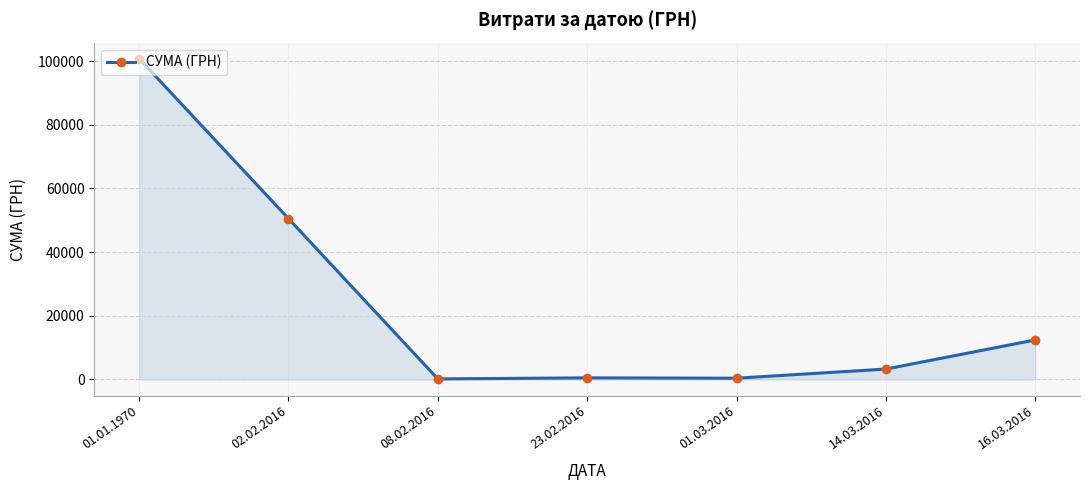

What is the minimum value shown in the chart?

180.9